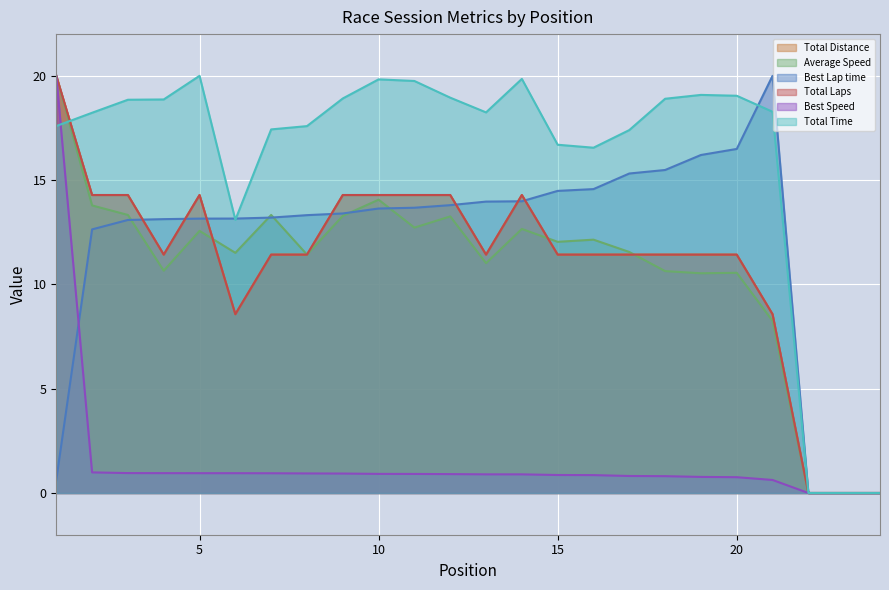

Reading right to left, what are all the values shown in this chart?

Total Laps: 0.0	0.0	0.0	8.6	11.4	11.4	11.4	11.4	11.4	11.4	14.3	11.4	14.3	14.3	14.3	14.3	11.4	11.4	8.6	14.3	11.4	14.3	14.3	20.0
Total Time: 0.0	0.0	0.0	18.3	19.0	19.1	18.9	17.4	16.6	16.7	19.9	18.2	19.0	19.8	19.8	18.9	17.6	17.4	13.1	20.0	18.9	18.9	18.2	17.6
Best Lap time: 0.0	0.0	0.0	20.0	16.5	16.2	15.5	15.3	14.6	14.5	14.0	14.0	13.8	13.7	13.6	13.4	13.3	13.2	13.2	13.2	13.1	13.1	12.6	0.6
Best Speed: 0.0	0.0	0.0	0.6	0.8	0.8	0.8	0.8	0.9	0.9	0.9	0.9	0.9	0.9	0.9	0.9	0.9	0.9	0.9	1.0	1.0	1.0	1.0	20.0
Average Speed: 0.0	0.0	0.0	8.3	10.6	10.5	10.6	11.6	12.1	12.0	12.7	11.0	13.3	12.7	14.1	13.3	11.4	13.3	11.5	12.6	10.7	13.3	13.8	20.0
Total Distance: 0.0	0.0	0.0	8.6	11.4	11.4	11.4	11.4	11.4	11.4	14.3	11.4	14.3	14.3	14.3	14.3	11.4	11.4	8.6	14.3	11.4	14.3	14.3	20.0